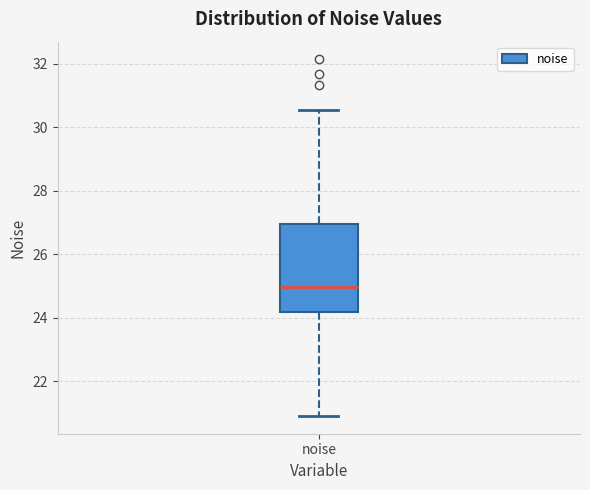

Transcribe this box plot: give where the median line is, the range the box spans, and where the two whiskers end, as read against the y-axis. The values are not printed on the chart, so give them approximately, as read against the axis.

median 25.0, box 24.2 to 27.0, whiskers 21.0 to 30.6